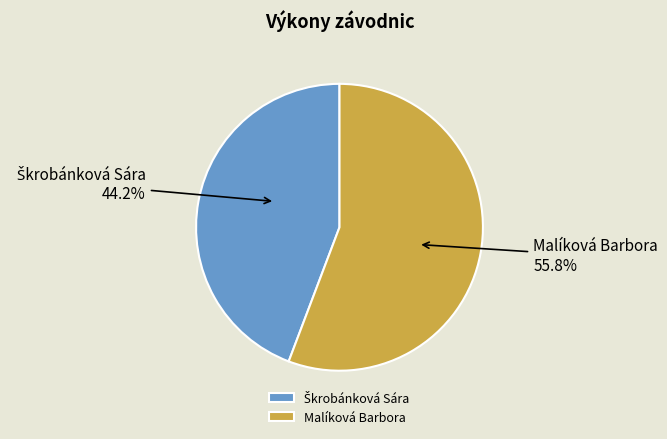

Count the number of slices in the pie.

2